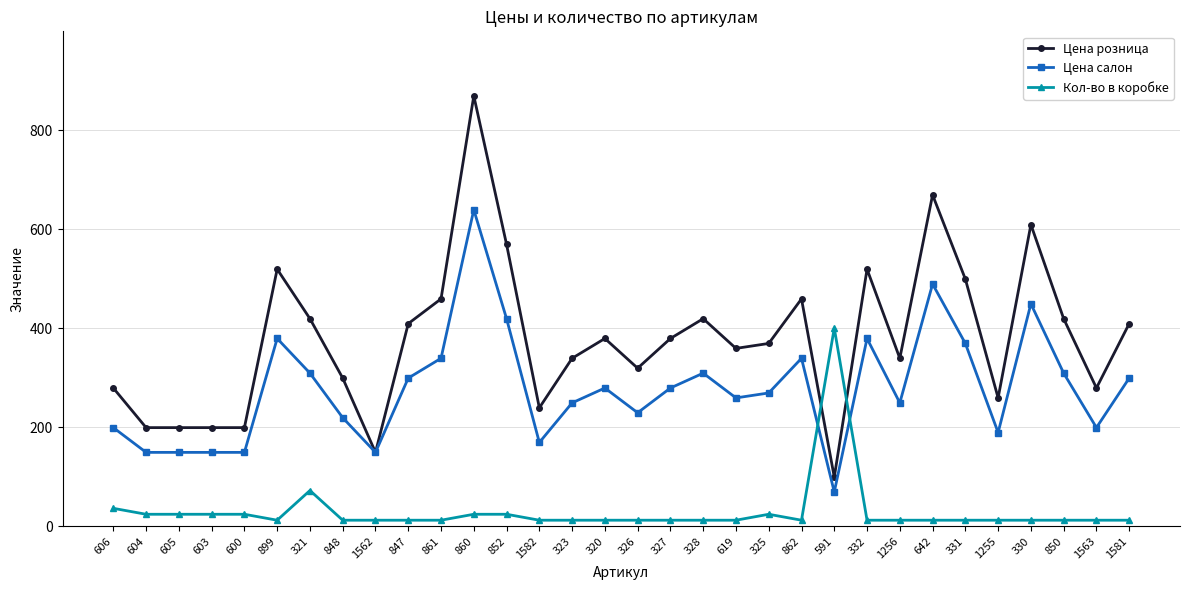

True or false: Кол-во в коробке has a value of 12 at 330.

True